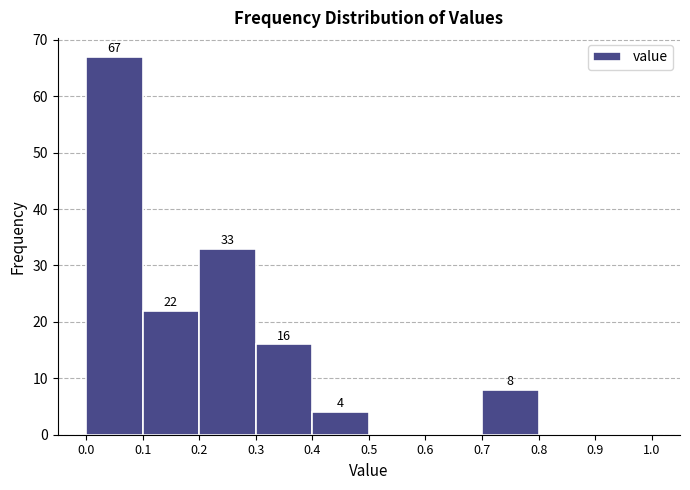

Which range on the x-axis has the tallest bar?

0.0 to 0.1